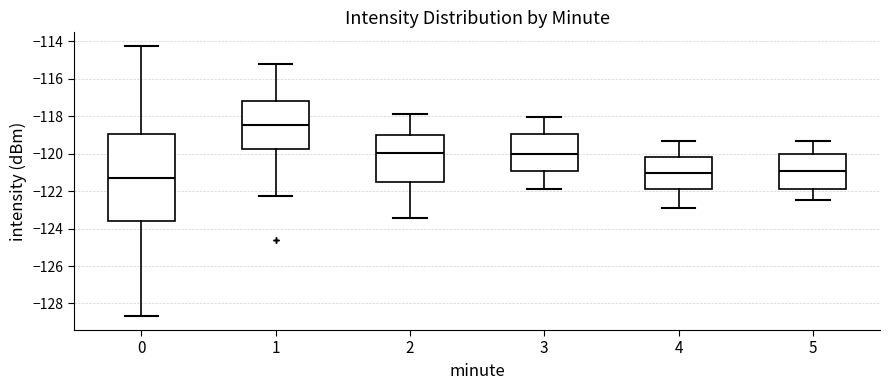

Comparing the boxes themselves (not the whiskers), which one is the tallest?

0